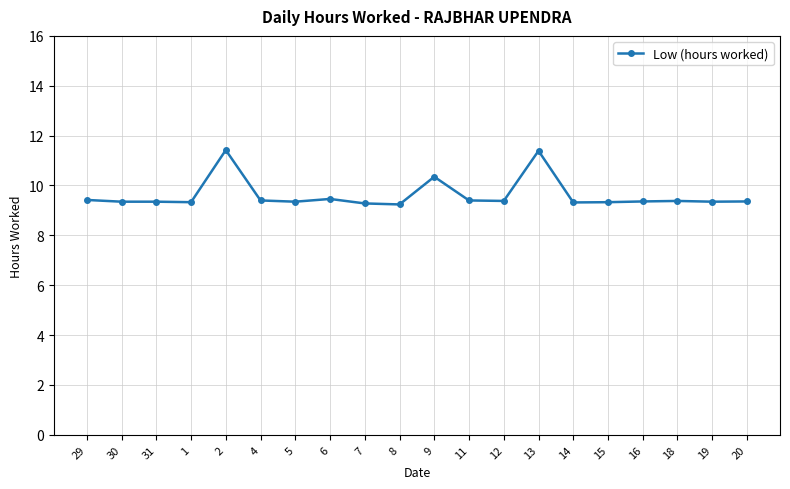

What is the maximum value shown in the chart?

11.4